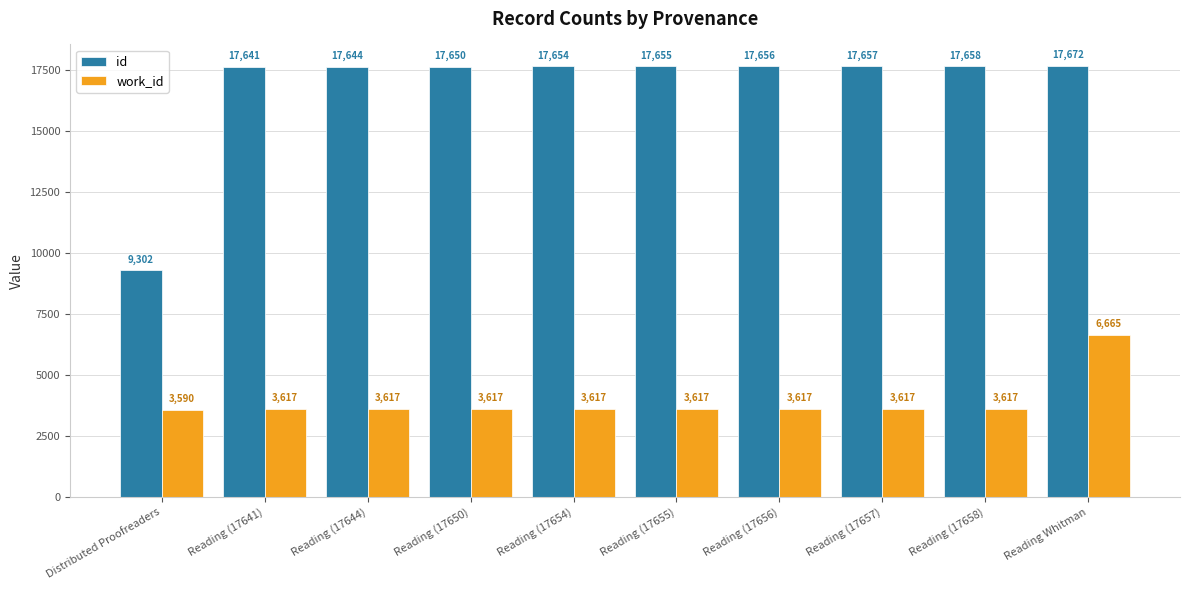

Reading right to left, transcribe all the data shown in this chart.

id: Reading Whitman=17672	Reading (17658)=17658	Reading (17657)=17657	Reading (17656)=17656	Reading (17655)=17655	Reading (17654)=17654	Reading (17650)=17650	Reading (17644)=17644	Reading (17641)=17641	Distributed Proofreaders=9302
work_id: Reading Whitman=6665	Reading (17658)=3617	Reading (17657)=3617	Reading (17656)=3617	Reading (17655)=3617	Reading (17654)=3617	Reading (17650)=3617	Reading (17644)=3617	Reading (17641)=3617	Distributed Proofreaders=3590